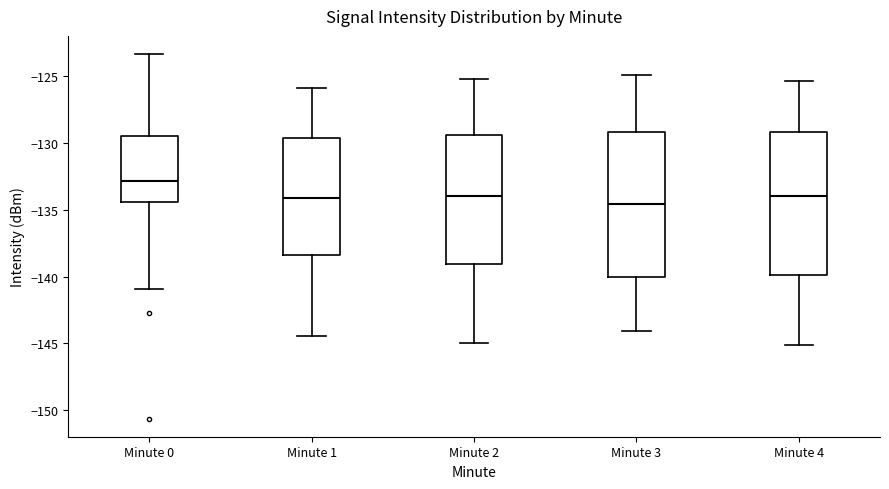

Which box has the lowest median line?

Minute 3